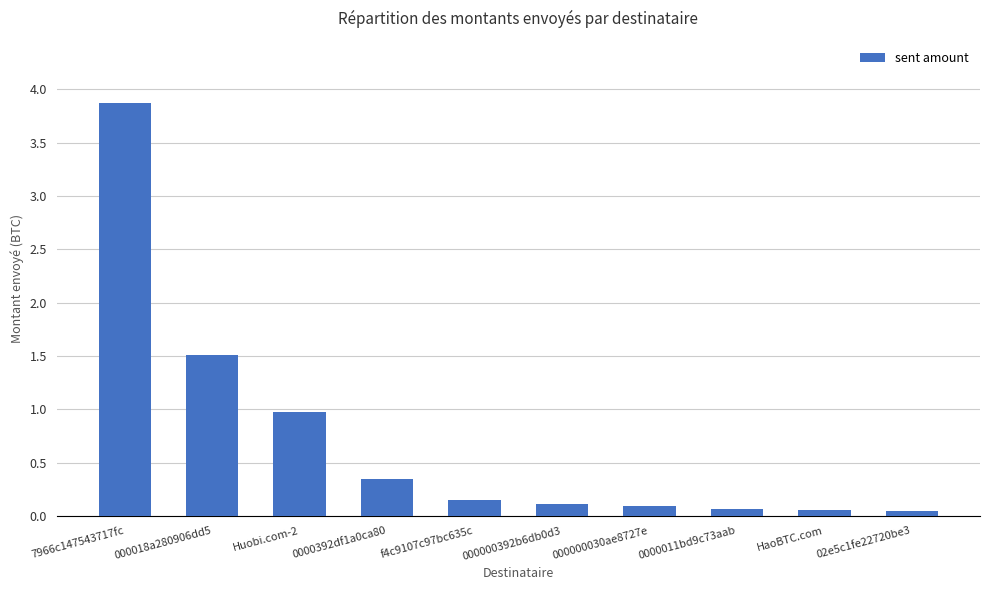

What is the difference between the second highest and minimum values?

1.5